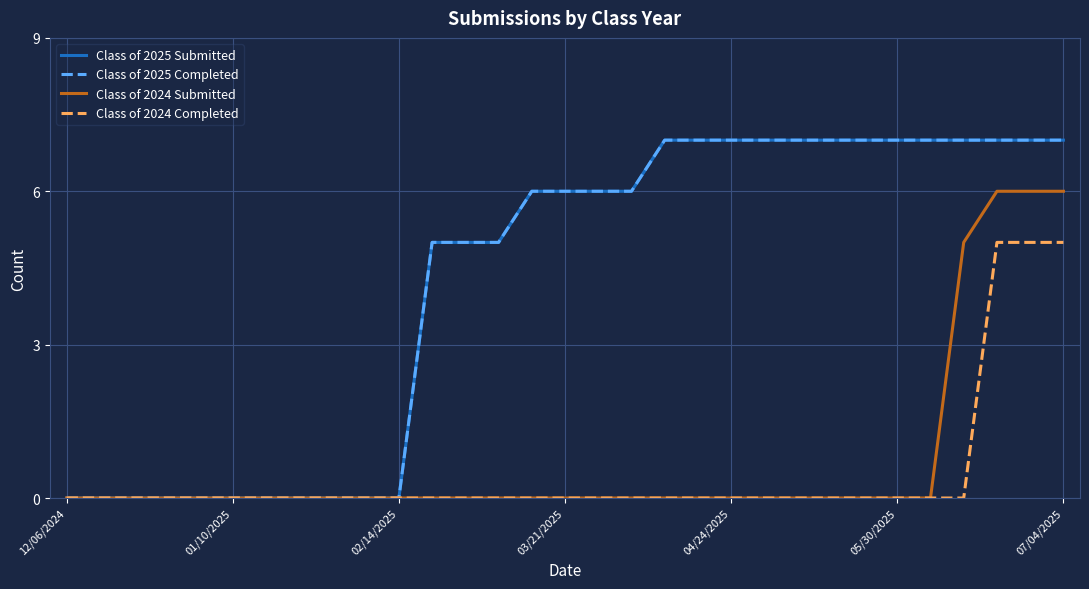

Does the chart have visible grid lines?

Yes